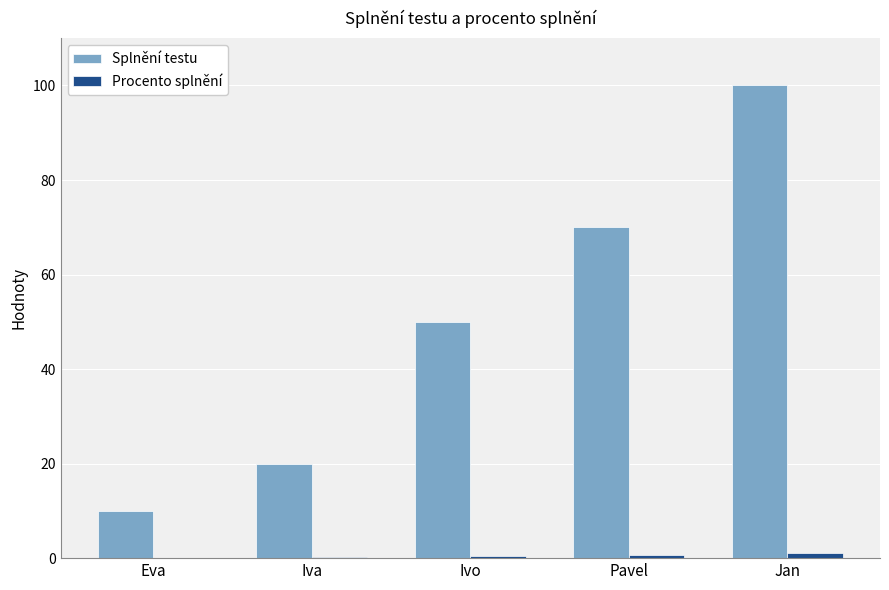

Which series has the largest total across all categories?

Splnění testu